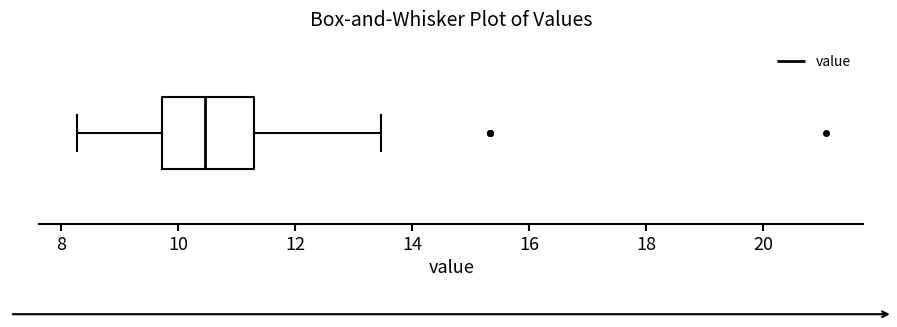

Transcribe this box plot: give where the median line is, the range the box spans, and where the two whiskers end, as read against the x-axis. The values are not printed on the chart, so give them approximately, as read against the axis.

median 10.4, box 9.8 to 11.4, whiskers 8.2 to 13.4